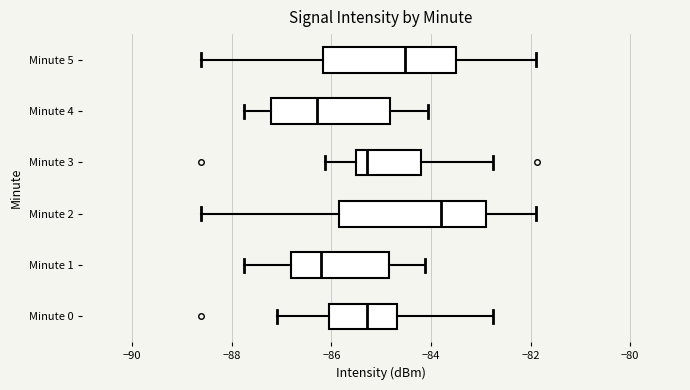

Reading bottom to top, read every box against the x-axis: the position of its median line, the range the box covers, and the ends of its whiskers. The values are not printed on the chart, so give them approximately, as read against the axis.

Minute 0: median -85.2, box -86.0 to -84.6, whiskers -87.0 to -82.8
Minute 1: median -86.2, box -86.8 to -84.8, whiskers -87.8 to -84.2
Minute 2: median -83.8, box -85.8 to -82.8, whiskers -88.6 to -81.8
Minute 3: median -85.2, box -85.6 to -84.2, whiskers -86.2 to -82.8
Minute 4: median -86.2, box -87.2 to -84.8, whiskers -87.8 to -84.0
Minute 5: median -84.6, box -86.2 to -83.6, whiskers -88.6 to -81.8